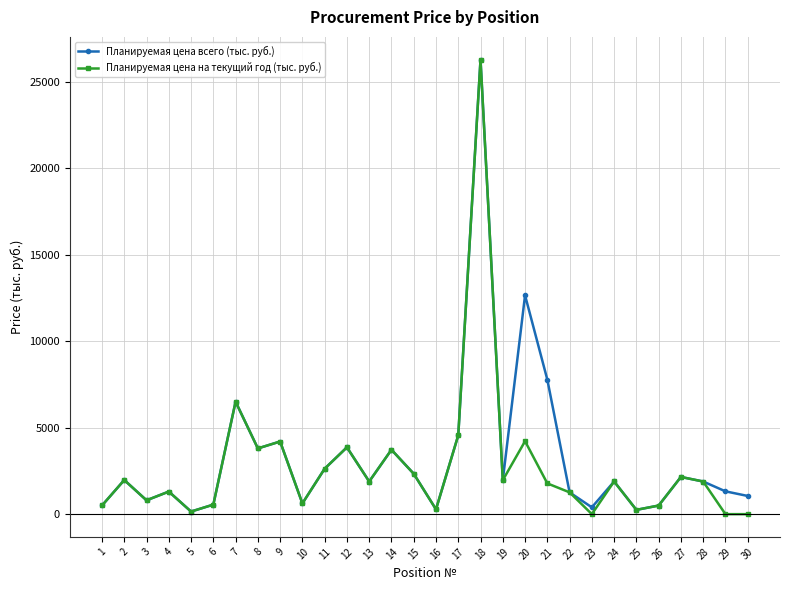

What is the sum of the Планируемая цена на текущий год (тыс. руб.) values at 13 and 7?

8386.8